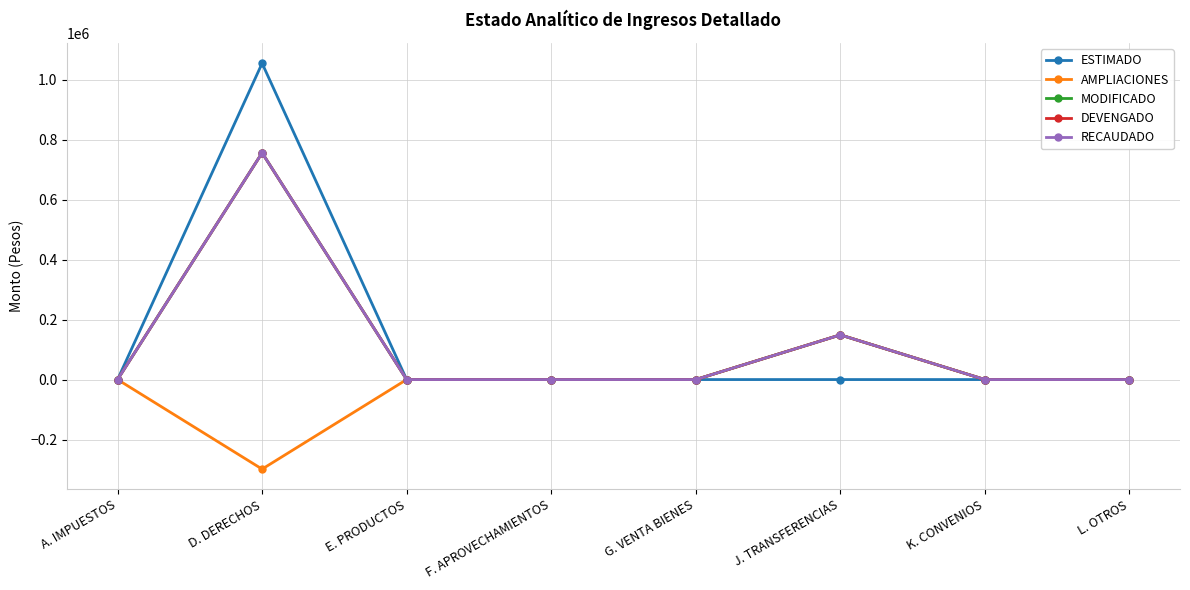

True or false: AMPLIACIONES and DEVENGADO cross at least once.

False